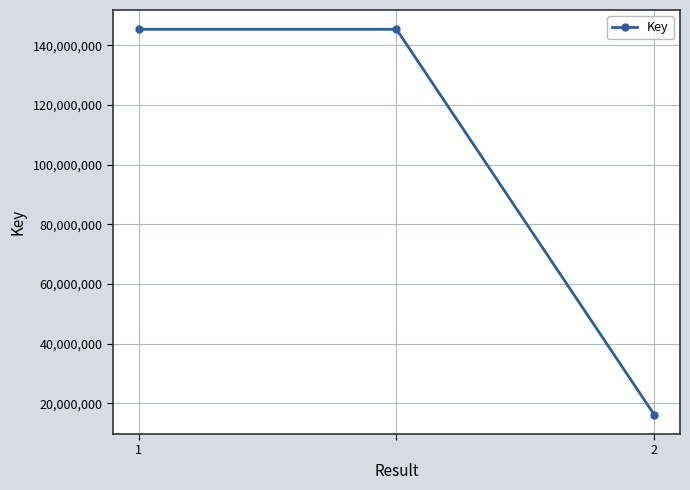

Reading left to right, extract all data points from this chart.

145316518	145316518	16187477